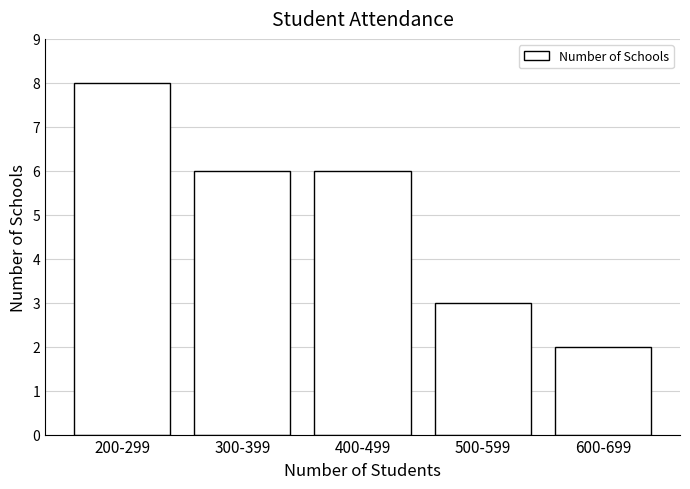

Reading left to right, transcribe all the data shown in this chart.

8	6	6	3	2